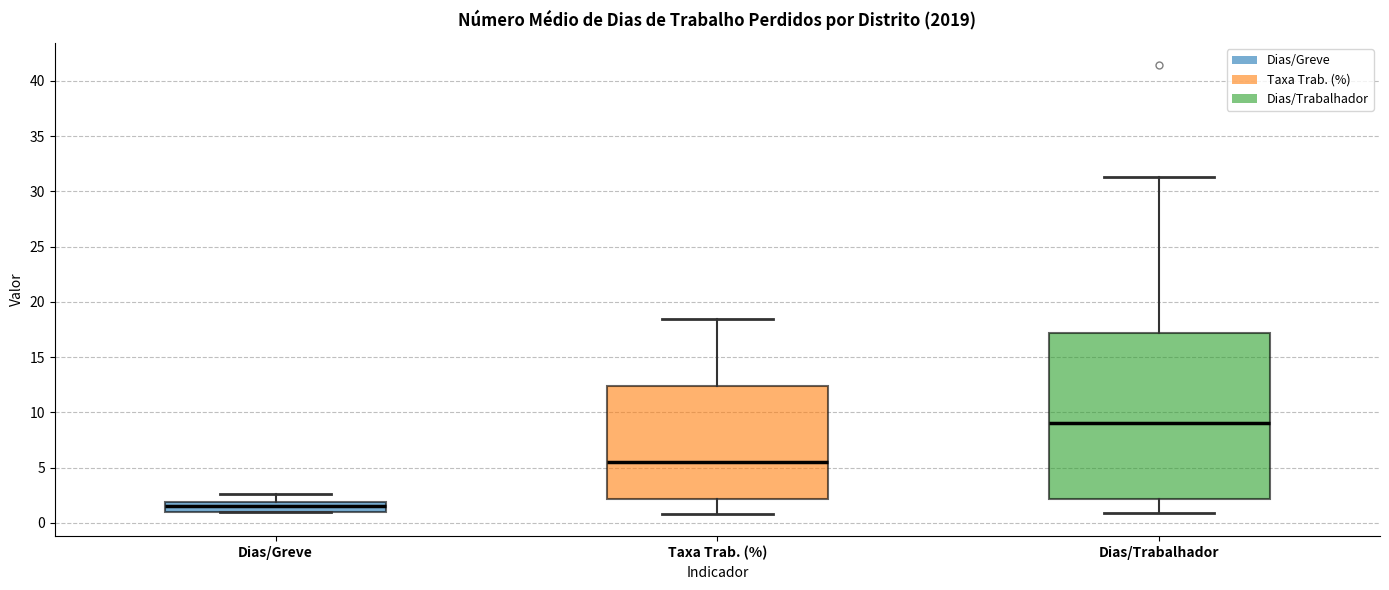

Which box's median line is the lowest?

Dias/Greve